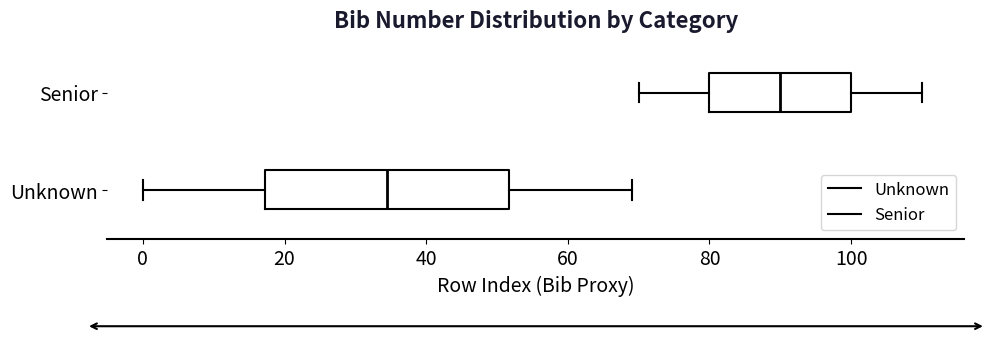

Reading bottom to top, transcribe this box plot: for each box, give where its median line is, the range the box spans, and where its two whiskers end, as read against the x-axis. The values are not printed on the chart, so give them approximately, as read against the axis.

Unknown: median 34, box 18 to 52, whiskers 0 to 70
Senior: median 90, box 80 to 100, whiskers 70 to 110